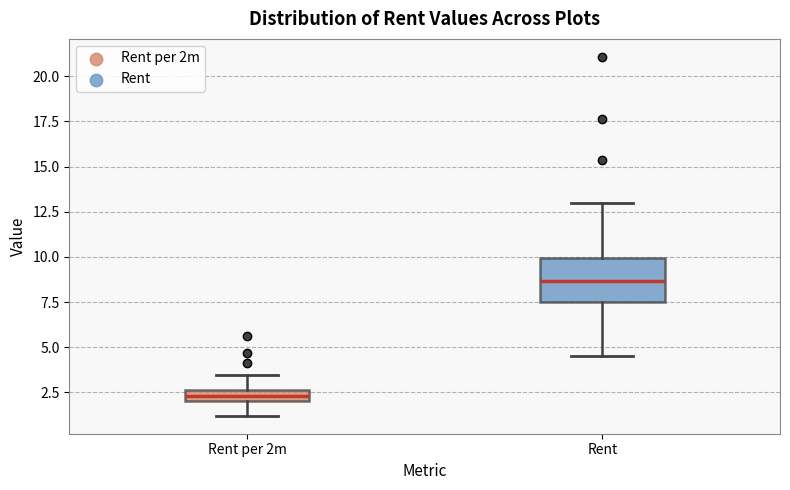

Which box's median line is the lowest?

Rent per 2m